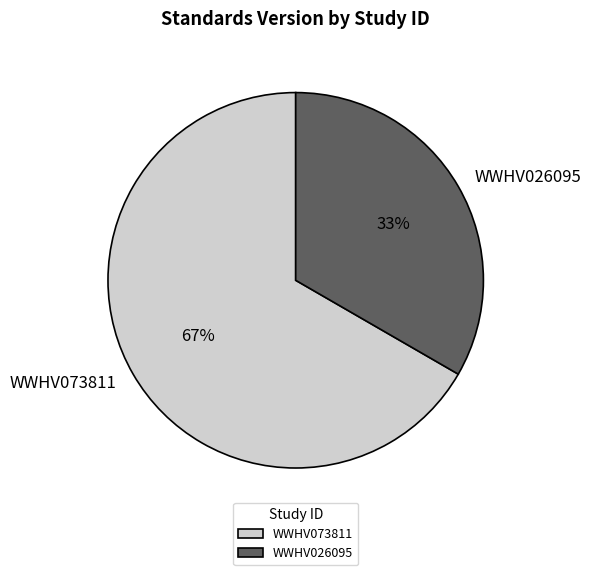

To the nearest percent, what percentage of the pie is WWHV073811?

67%